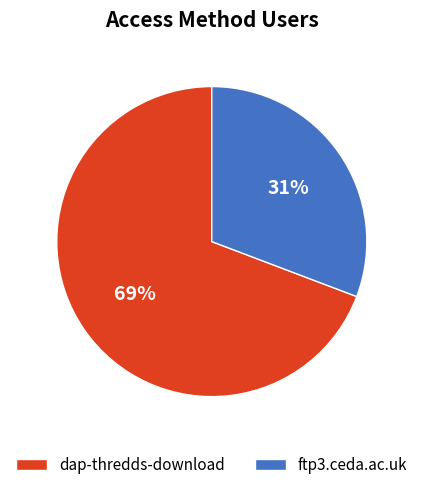

Which has a higher value, dap-thredds-download or ftp3.ceda.ac.uk?

dap-thredds-download